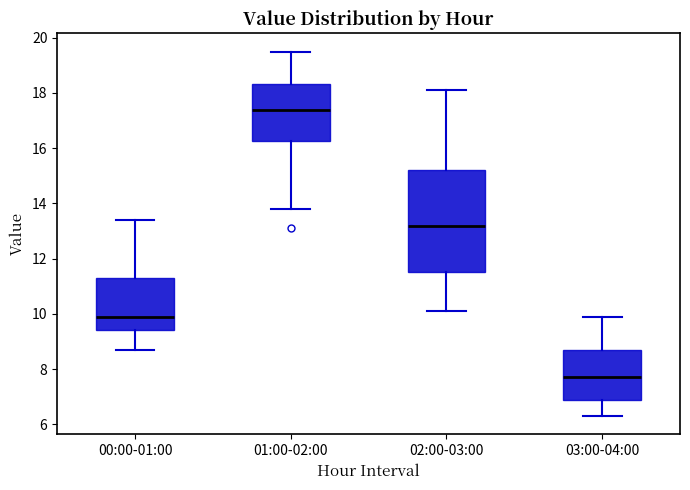

Where does the median line of the box for 01:00-02:00 sit on the y-axis? The values are not printed on the chart, so give them approximately, as read against the axis.

17.4